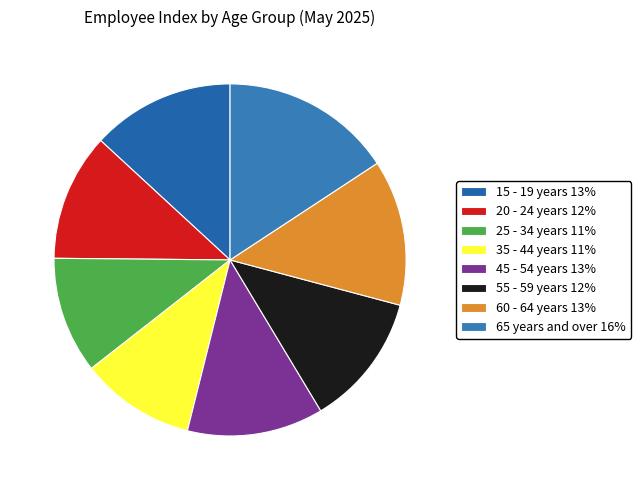

Combined, do 55 - 59 years and 25 - 34 years account for over 50%?

No